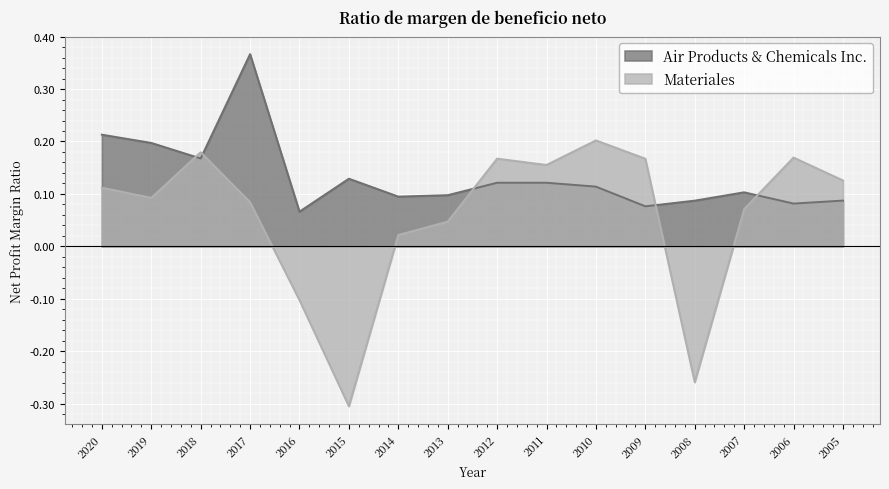

Which series ends up on top after the final intersection of Materiales and Air Products & Chemicals Inc.?

Materiales